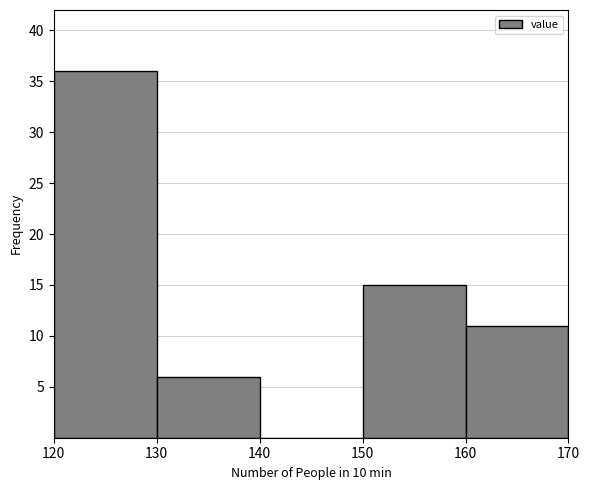

What is the height of the bar covering 150 to 160 on the x-axis? The values are not printed on the chart, so give them approximately, as read against the axis.

15